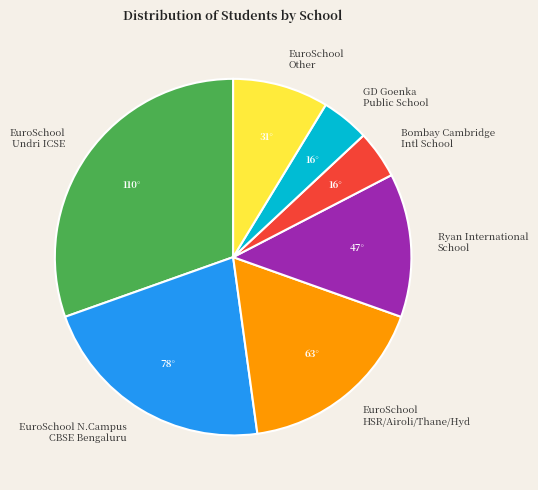

Does any single category account for the majority?

No